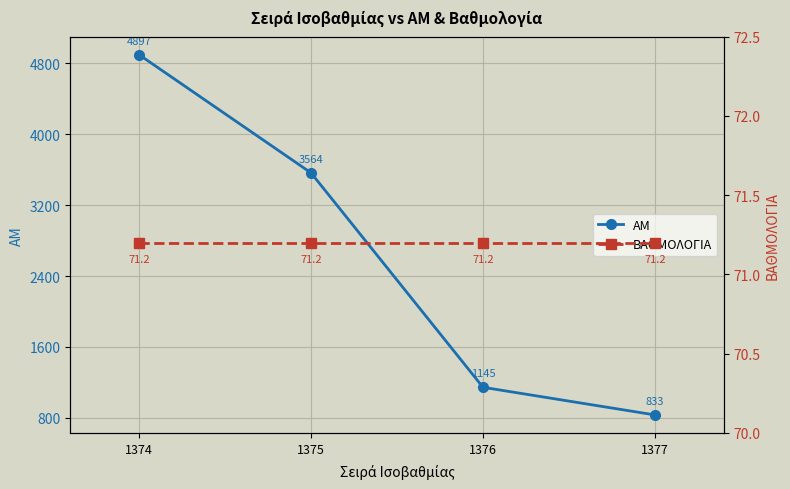

True or false: ΒΑΘΜΟΛΟΓΙΑ and AM intersect in this chart.

False